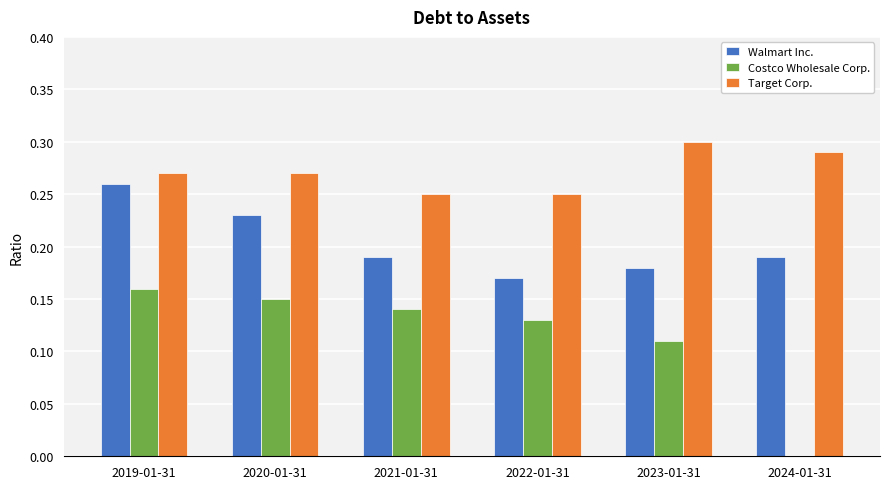

How many groups of bars are there?

6